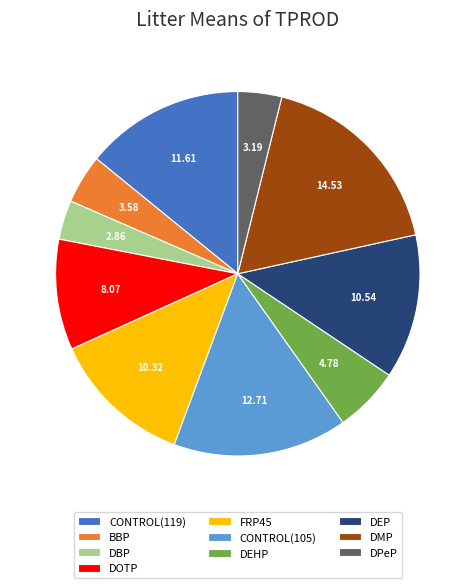

Approximately how many times larger is the value at DBP compared to DEHP?

0.6